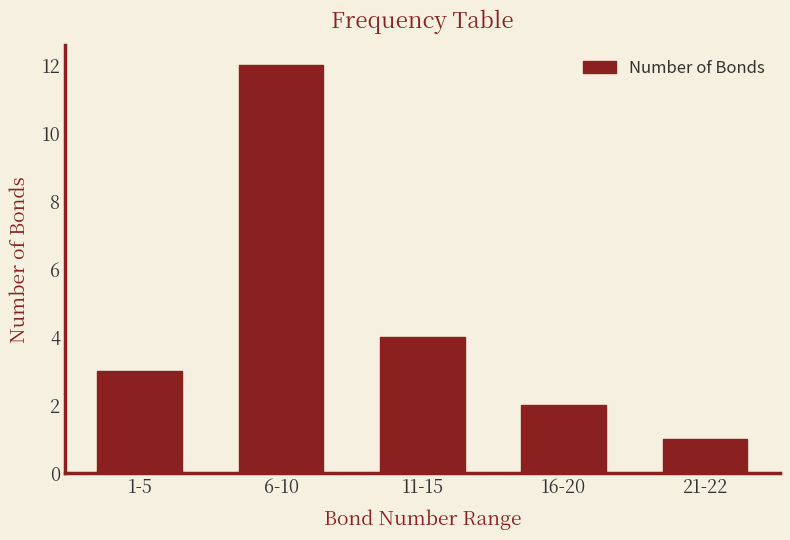

Reading left to right, transcribe all the data shown in this chart.

1-5=3	6-10=12	11-15=4	16-20=2	21-22=1